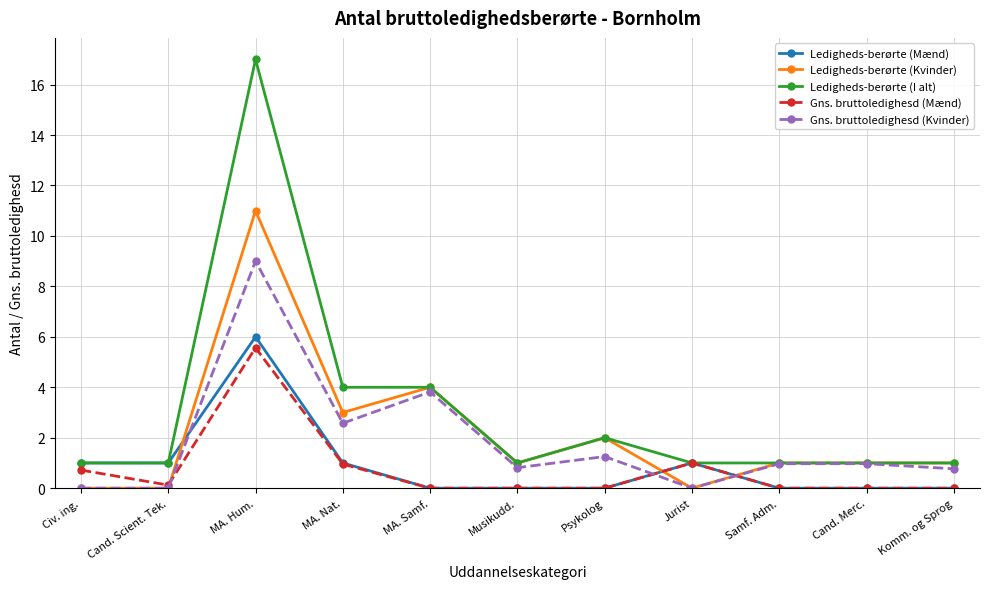

Is the value of Gns. bruttoledighesd (Kvinder) at Komm. og Sprog greater than the value of Ledigheds-berørte (I alt) at Psykolog?

No